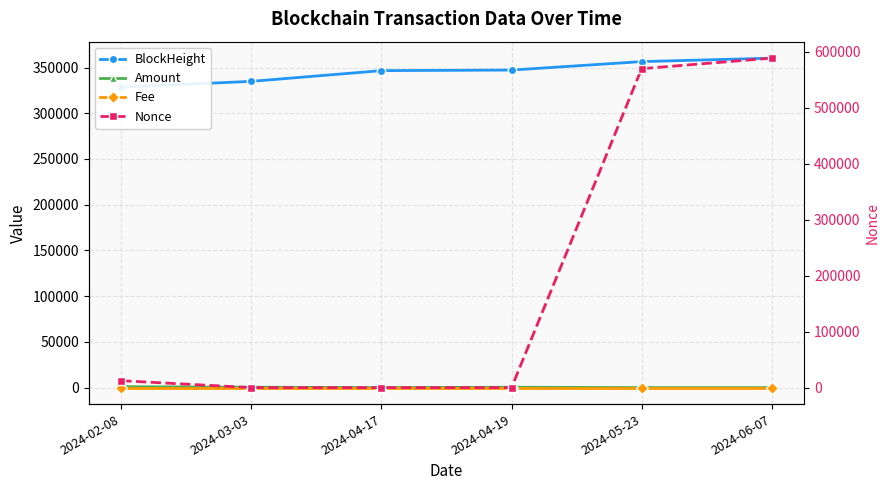

How many times do Nonce and Amount cross each other?

4